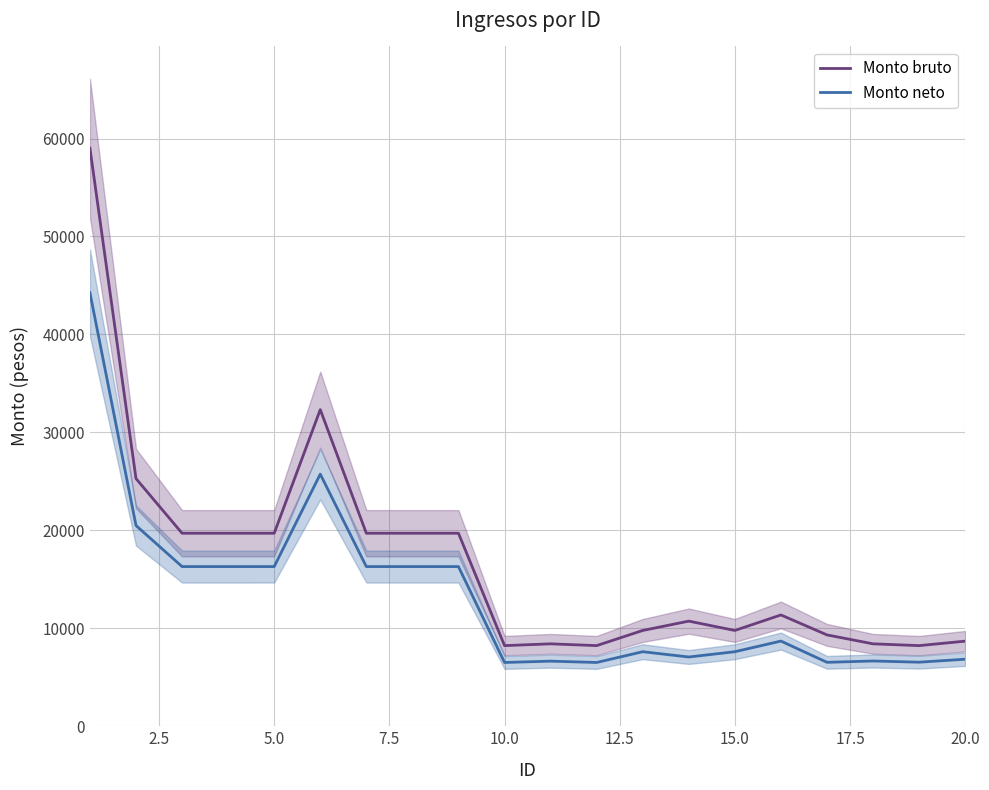

True or false: Monto neto and Monto bruto intersect in this chart.

False